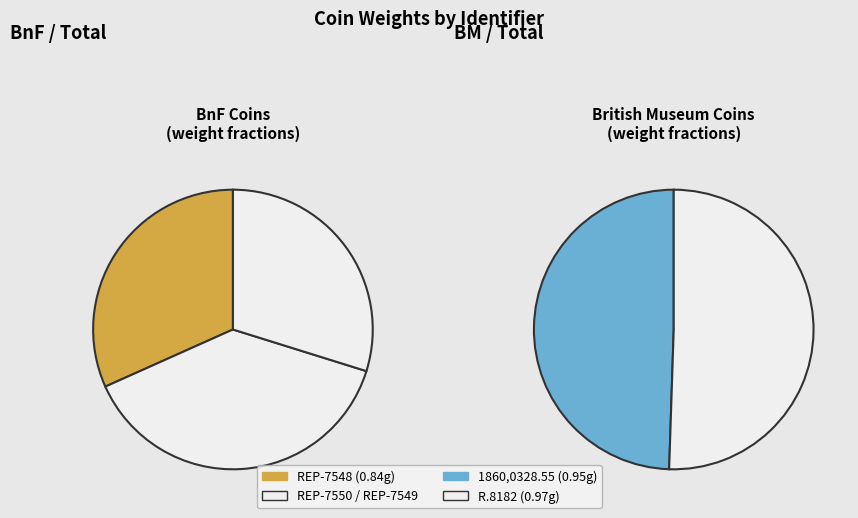

How many segments does this pie chart have?

5